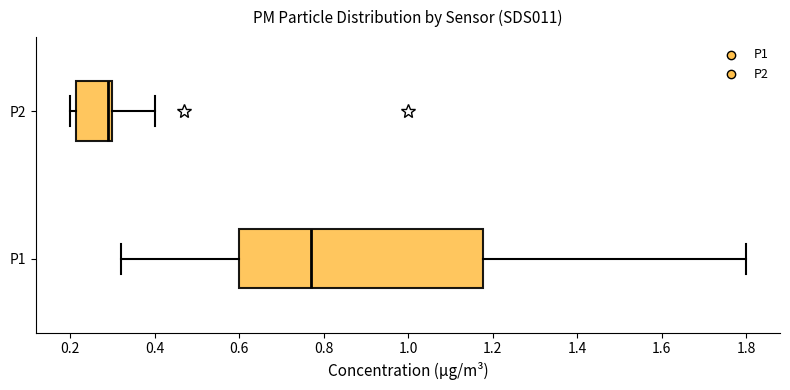

Which box has the furthest to the left median line?

P2